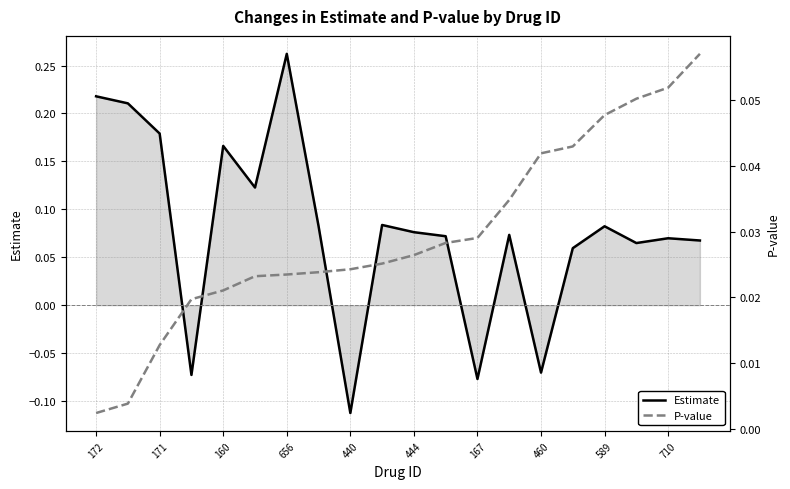

How many data points in Estimate are above 0?

16